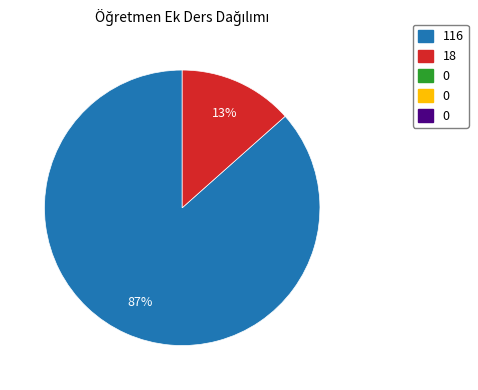

Does any single category account for the majority?

Yes